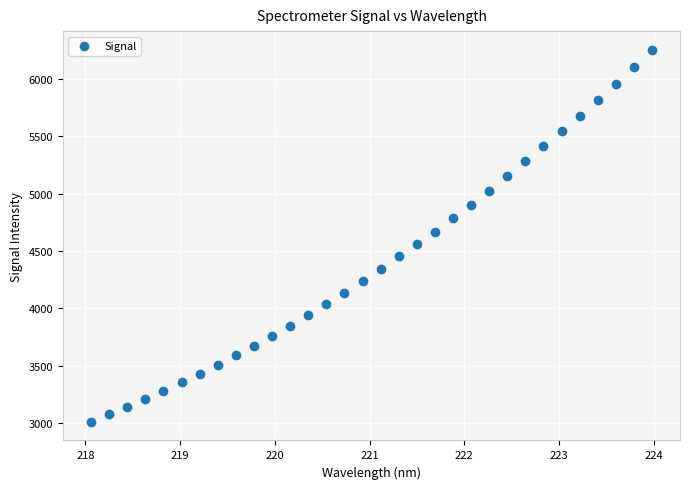

What is the range of X values (max minus min)?

5.9